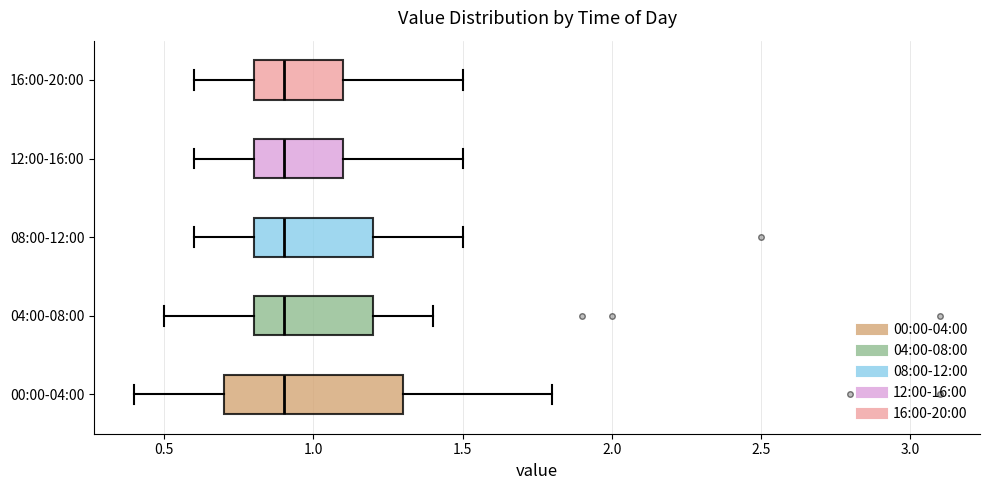

Reading bottom to top, read every box against the x-axis: the position of its median line, the range the box covers, and the ends of its whiskers. The values are not printed on the chart, so give them approximately, as read against the axis.

00:00-04:00: median 0.9, box 0.7 to 1.3, whiskers 0.4 to 1.8
04:00-08:00: median 0.9, box 0.8 to 1.2, whiskers 0.5 to 1.4
08:00-12:00: median 0.9, box 0.8 to 1.2, whiskers 0.6 to 1.5
12:00-16:00: median 0.9, box 0.8 to 1.1, whiskers 0.6 to 1.5
16:00-20:00: median 0.9, box 0.8 to 1.1, whiskers 0.6 to 1.5